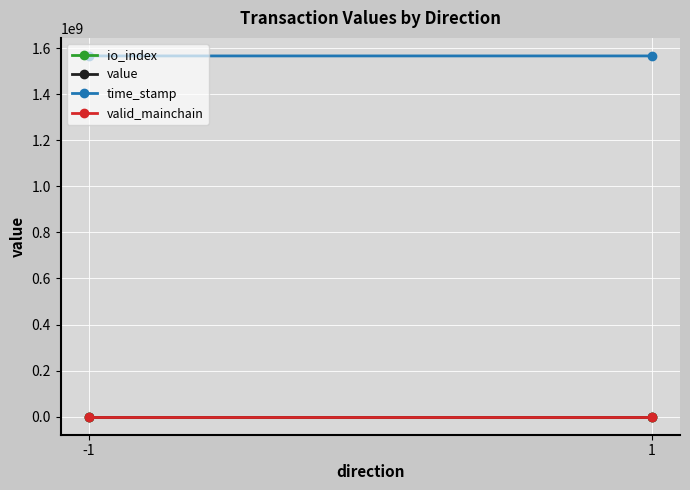

How many lines are shown in the chart?

4